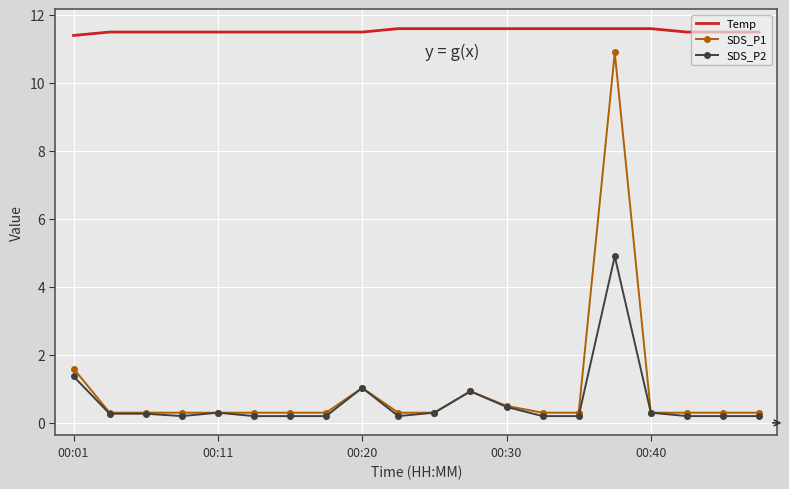

How many categories are shown in the chart?

20